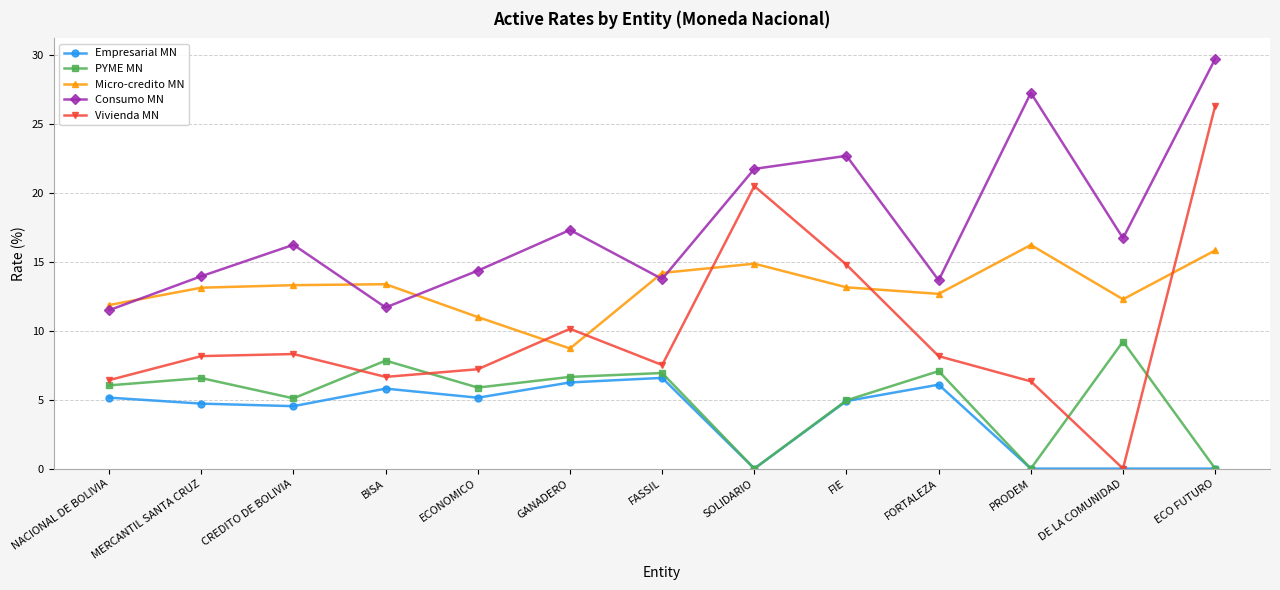

Between FASSIL and PRODEM, which series saw the biggest shift?

Consumo MN